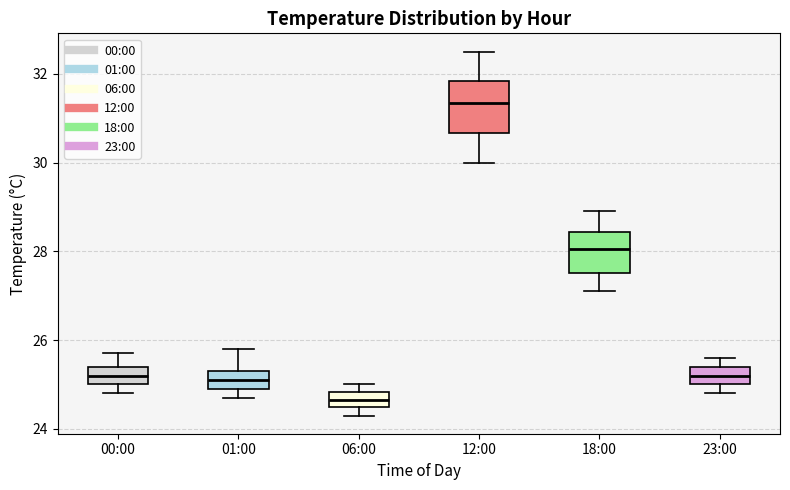

Reading left to right, read every box against the y-axis: the position of its median line, the range the box covers, and the ends of its whiskers. The values are not printed on the chart, so give them approximately, as read against the axis.

00:00: median 25.2, box 25.0 to 25.4, whiskers 24.8 to 25.8
01:00: median 25.2, box 25.0 to 25.4, whiskers 24.8 to 25.8
06:00: median 24.6 (inside the box), box 24.6 to 24.8, whiskers 24.4 to 25.0
12:00: median 31.4, box 30.6 to 31.8, whiskers 30.0 to 32.6
18:00: median 28.0, box 27.6 to 28.4, whiskers 27.2 to 29.0
23:00: median 25.2, box 25.0 to 25.4, whiskers 24.8 to 25.6